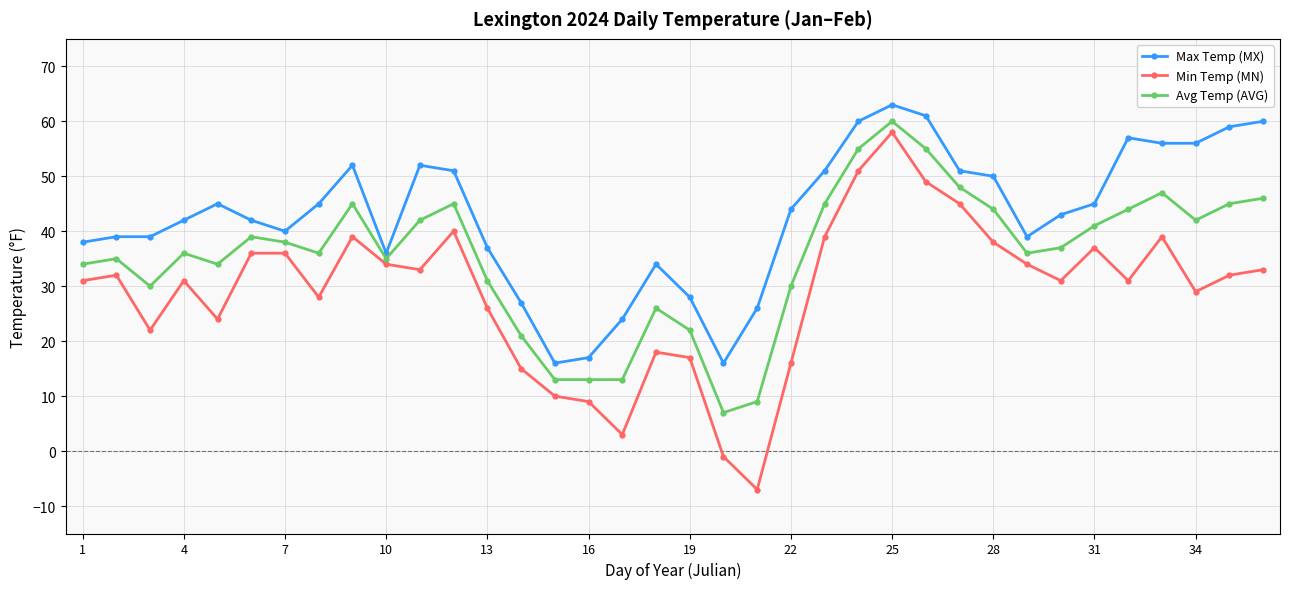

How many data points in Min Temp (MN) are less than 32?

18